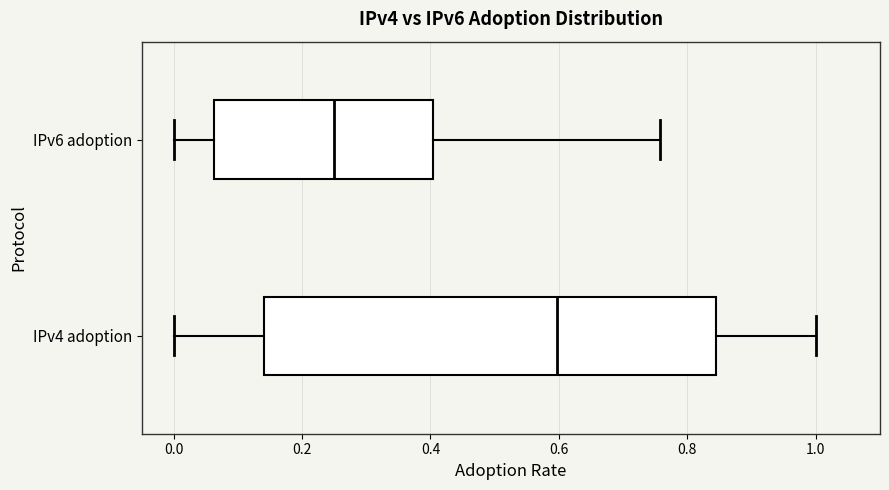

Reading bottom to top, read every box against the x-axis: the position of its median line, the range the box covers, and the ends of its whiskers. The values are not printed on the chart, so give them approximately, as read against the axis.

IPv4 adoption: median 0.60, box 0.14 to 0.84, whiskers 0.00 to 1.00
IPv6 adoption: median 0.26, box 0.06 to 0.40, whiskers 0.00 to 0.76